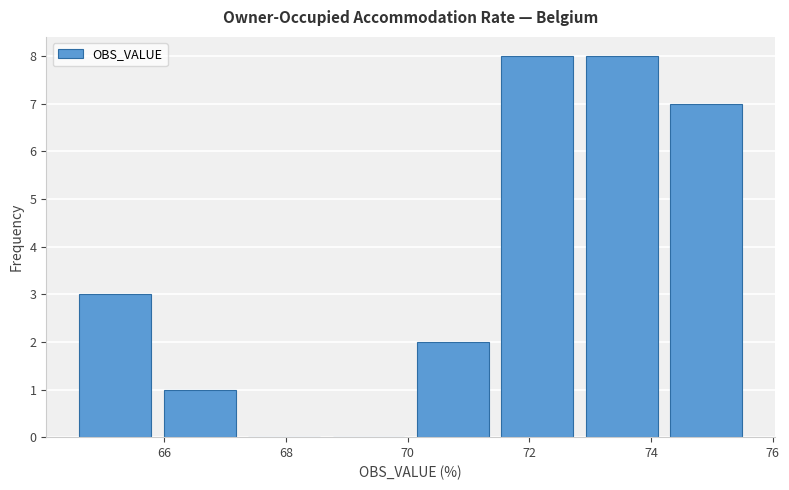

What is the height of the bar covering 71.4 to 72.8 on the x-axis? Neither the bar edges nor the heights are printed on the chart, so give them approximately, as read against the axes.

8